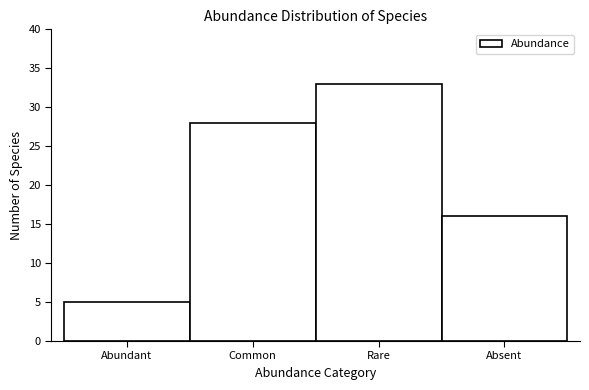

Reading left to right, what are all the values shown in this chart?

5	28	33	16